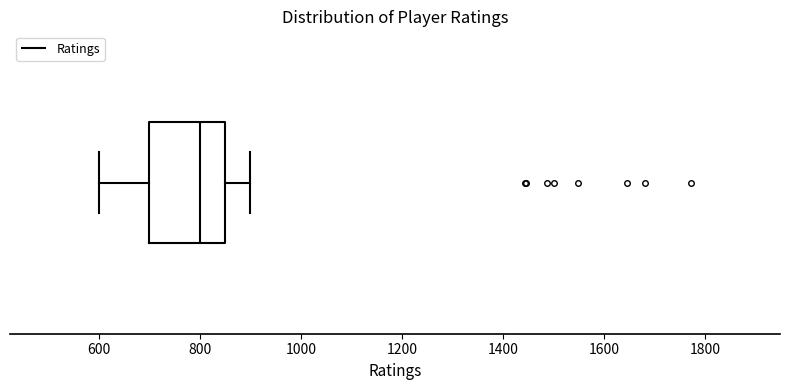

Transcribe this box plot: give where the median line is, the range the box spans, and where the two whiskers end, as read against the x-axis. The values are not printed on the chart, so give them approximately, as read against the axis.

median 800, box 700 to 860, whiskers 600 to 900